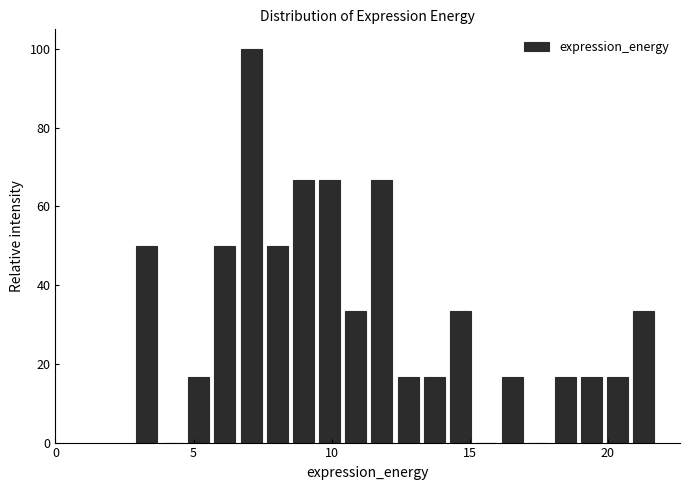

Around what value on the x-axis is the tallest bar? Give the approximate position of its centre, as read against the axis.

7.0